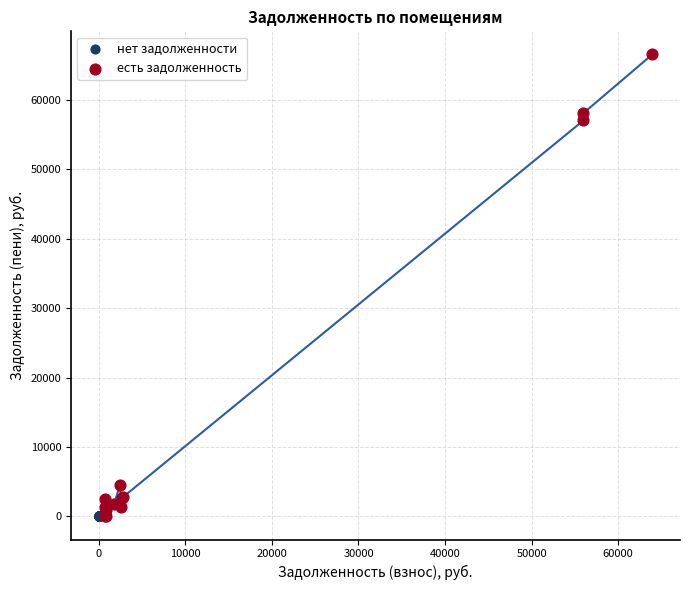

Which series reaches the maximum Y coordinate?

есть задолженность